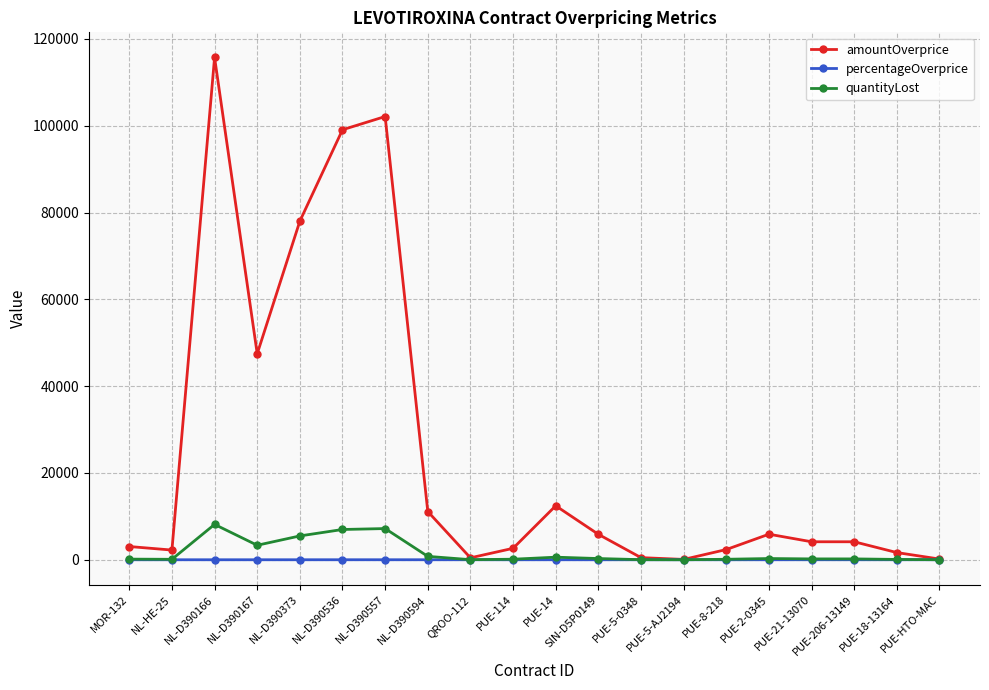

At which label does amountOverprice reach its peak?

NL-D390166